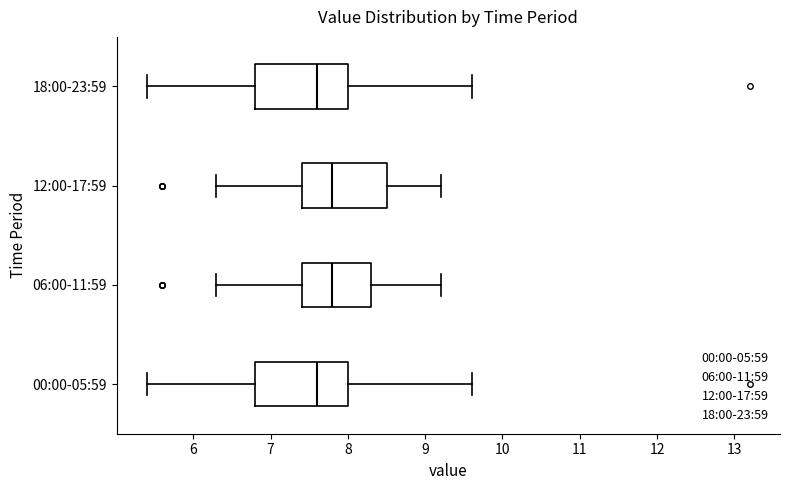

Where is the left edge of the box for 06:00-11:59 on the x-axis? The values are not printed on the chart, so give them approximately, as read against the axis.

7.4